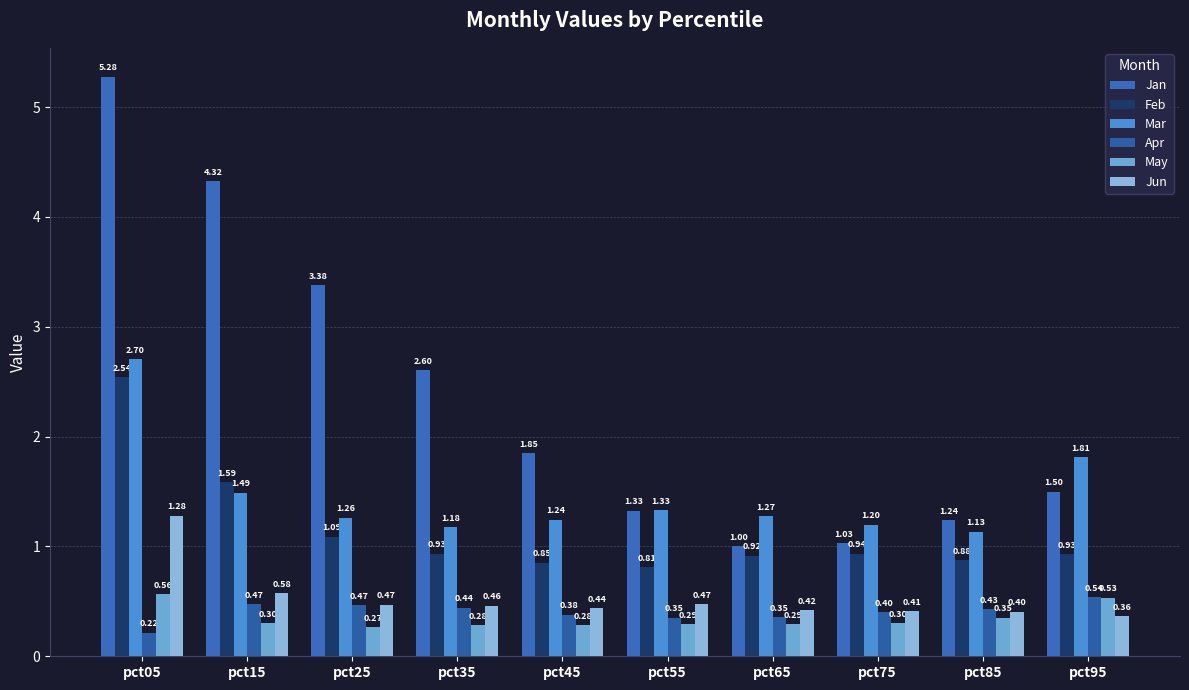

The value of May at pct65 is 0.1. True or false?

False